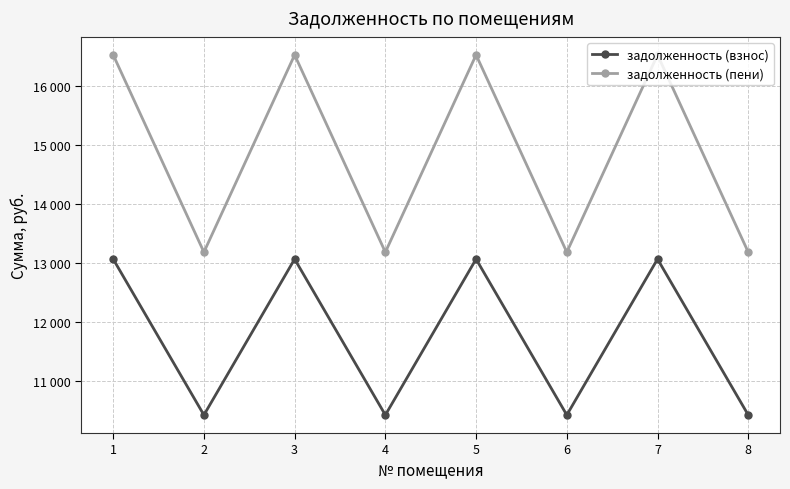

Is this an area chart (filled region under the line)?

No